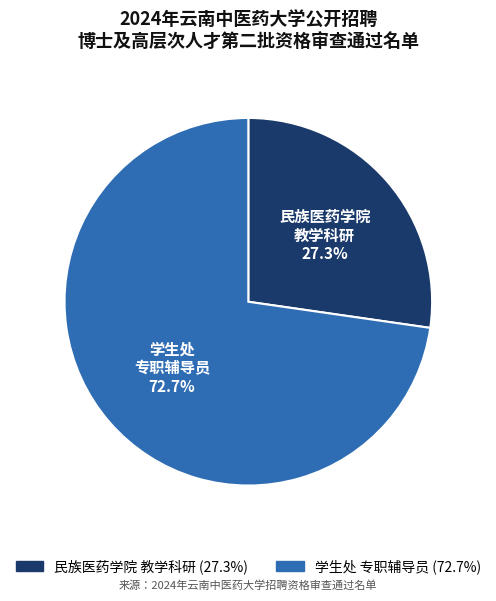

How many segments does this pie chart have?

2